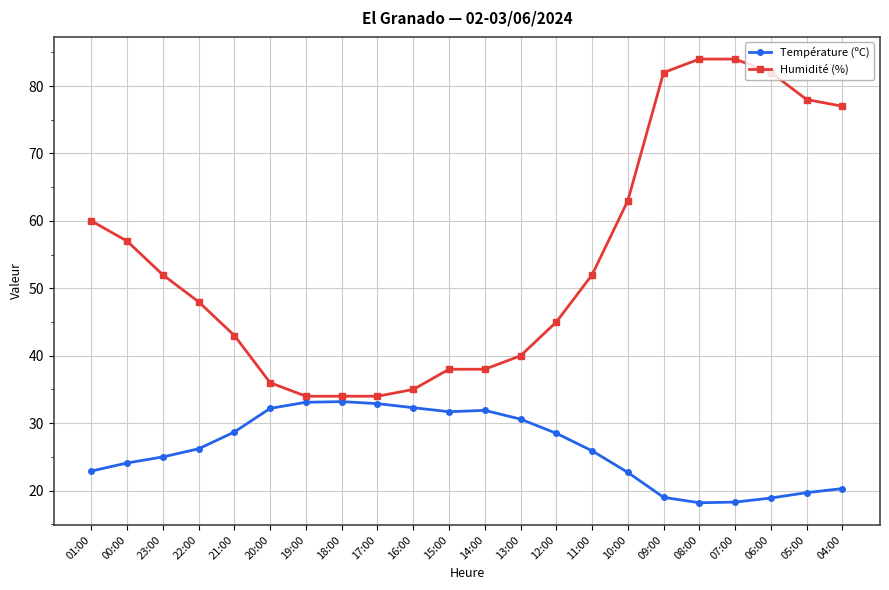

What is the difference between the maximum and minimum values in the Humidité (%) series?

50.0